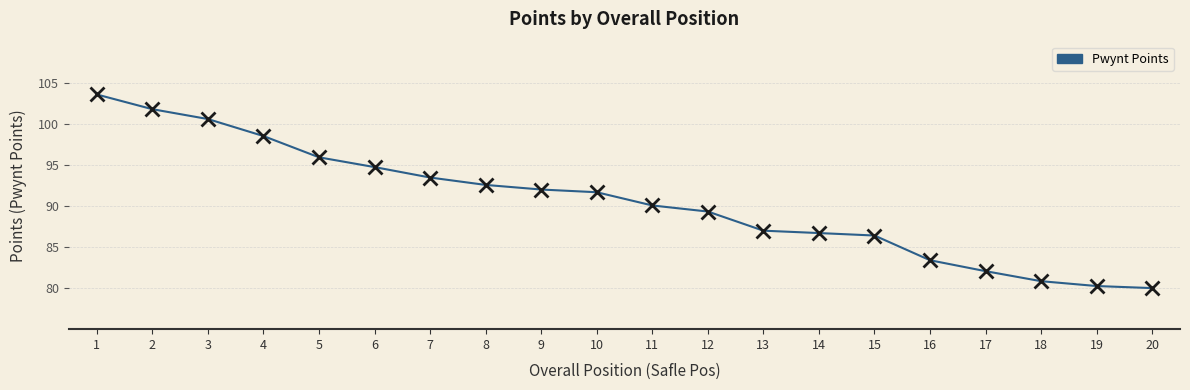

Count the number of values greater than 91.

10